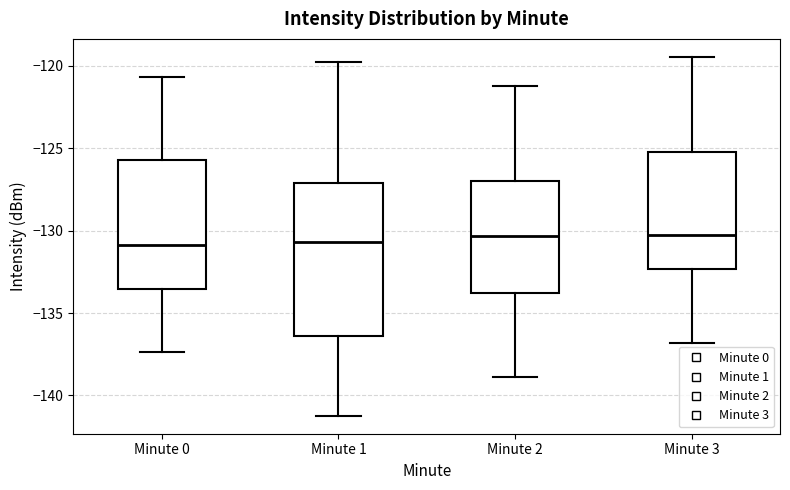

Where is the upper edge of the box for Minute 3 on the y-axis? The values are not printed on the chart, so give them approximately, as read against the axis.

-125.0